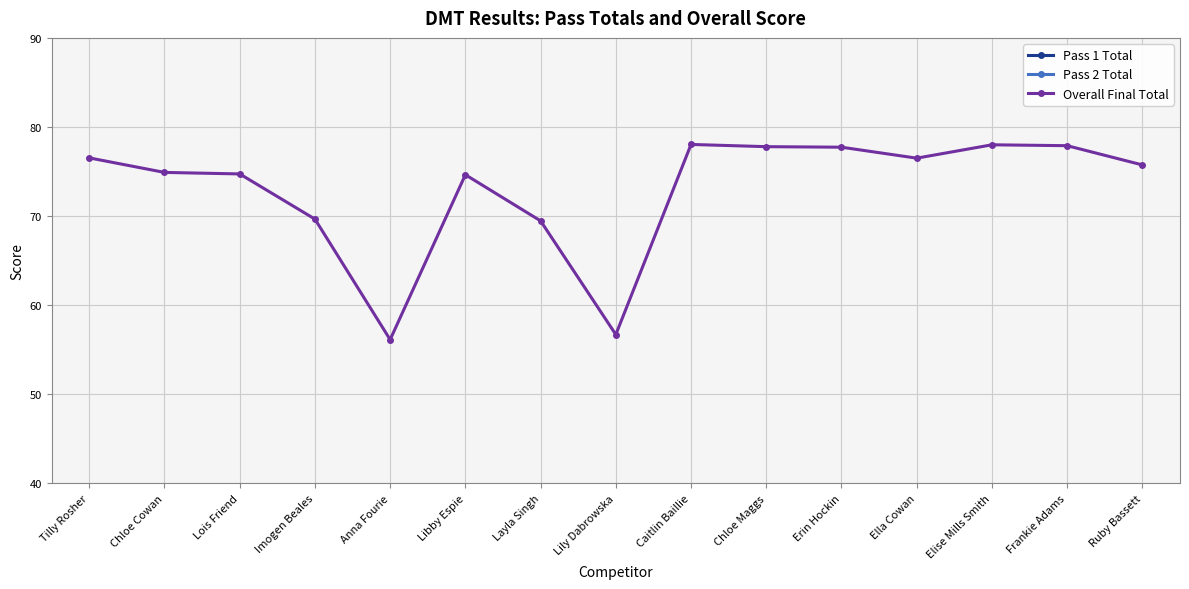

Does the chart display data point markers on the line(s)?

Yes